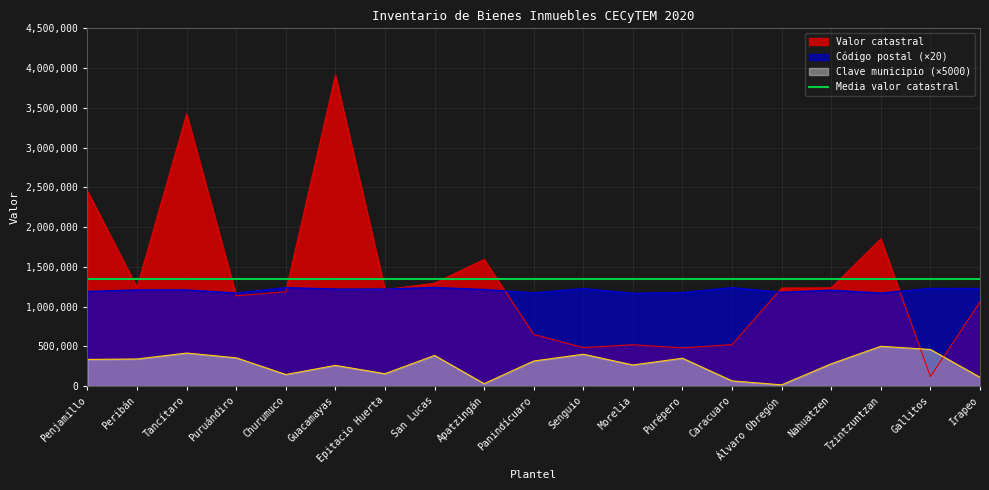

Which series has the widest spread of values?

Valor catastral